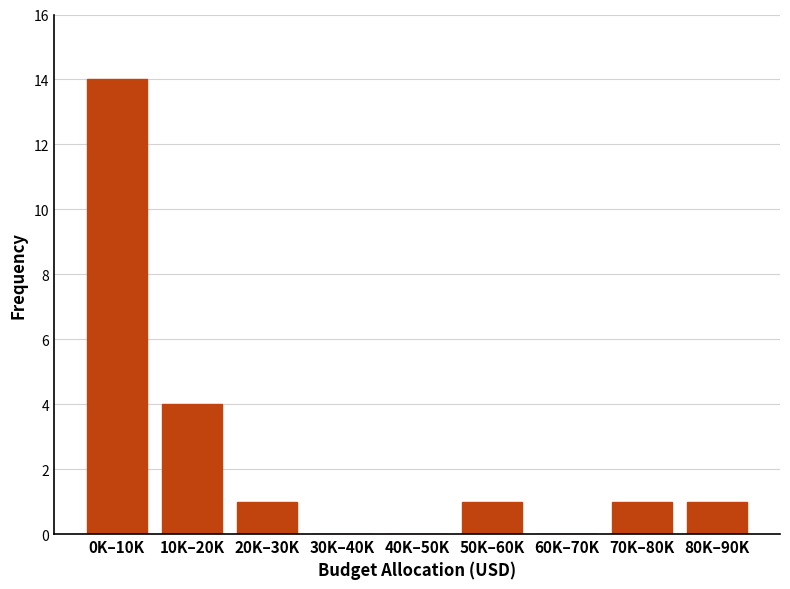

Reading left to right, transcribe all the data shown in this chart.

0K–10K=14	10K–20K=4	20K–30K=1	30K–40K=0	40K–50K=0	50K–60K=1	60K–70K=0	70K–80K=1	80K–90K=1